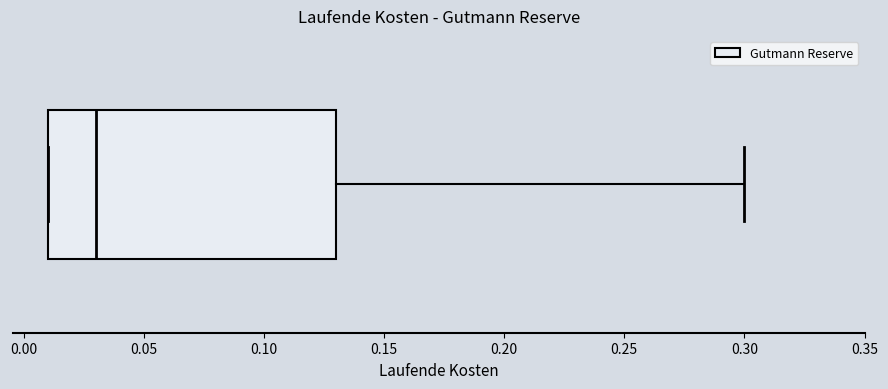

Where is the right edge of the box on the x-axis? The values are not printed on the chart, so give them approximately, as read against the axis.

0.13